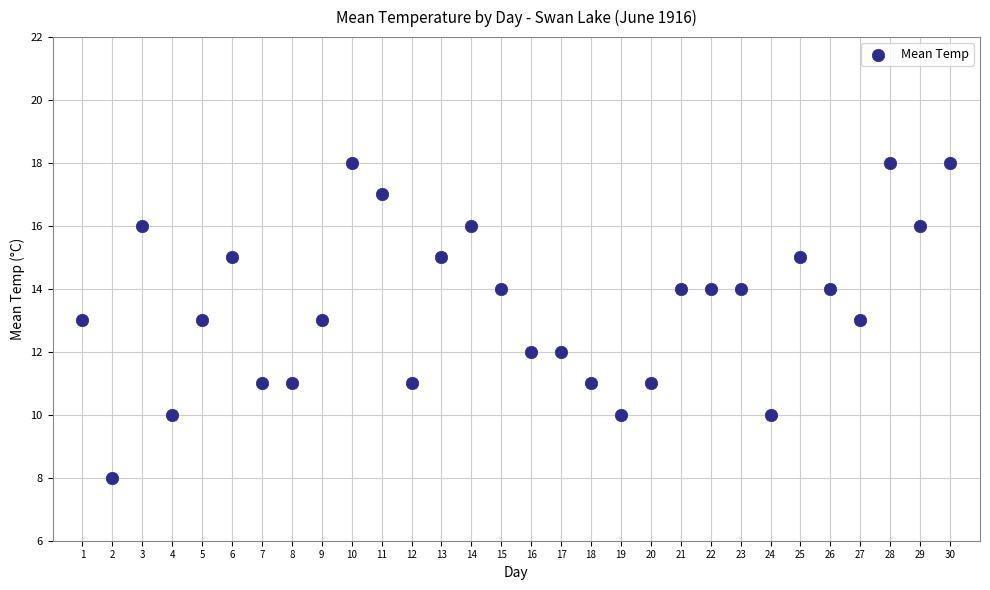

What is the range of X values (max minus min)?

29